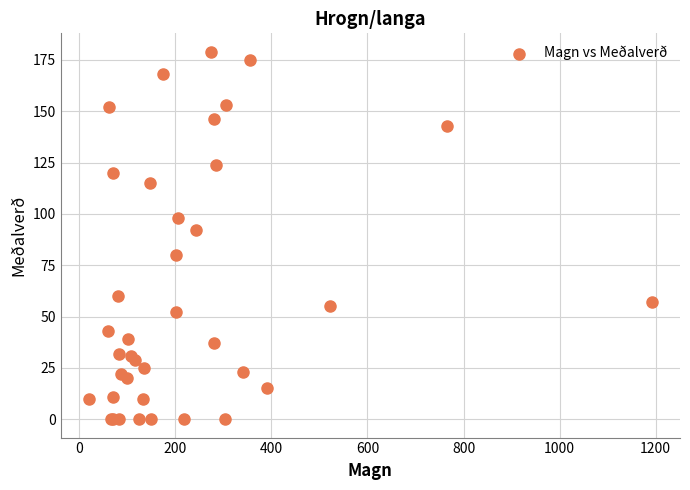

What Y value in the scatter plot is closest to 89?

92.0